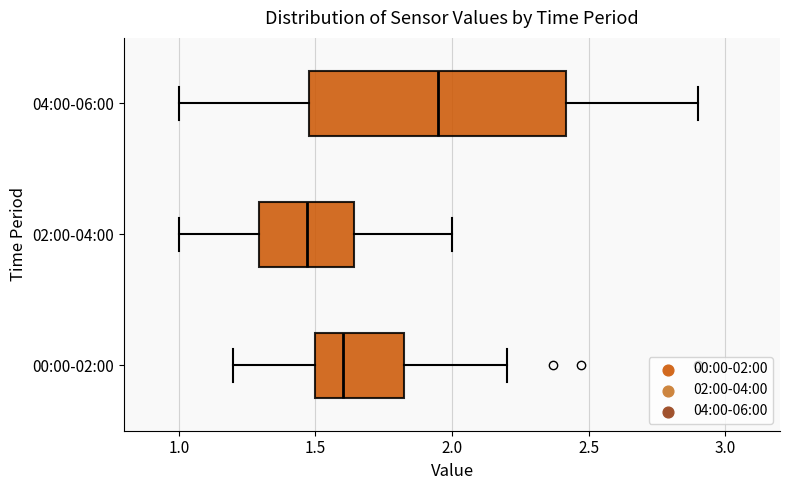

Where does the right whisker of the box for 00:00-02:00 end on the x-axis? The values are not printed on the chart, so give them approximately, as read against the axis.

2.20